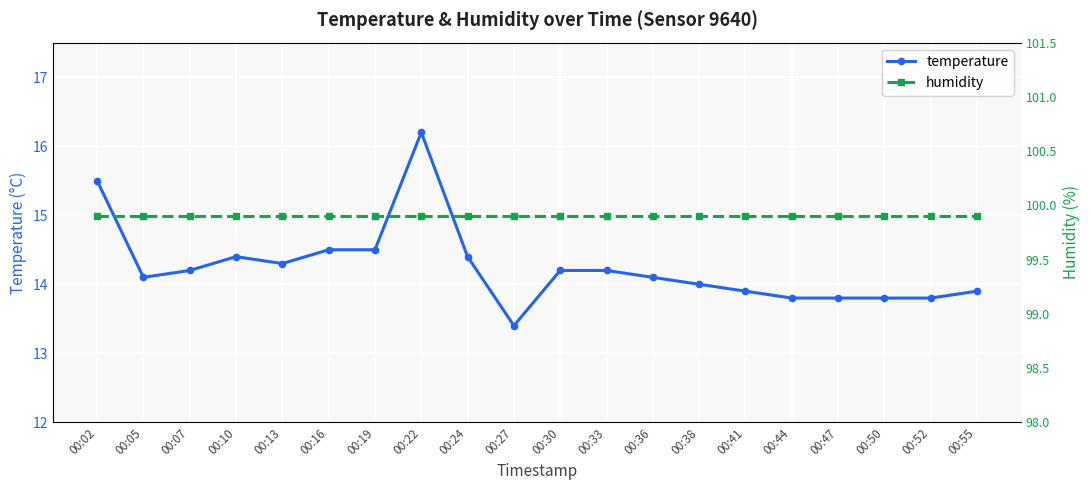

Which series has the largest range (max minus min)?

temperature